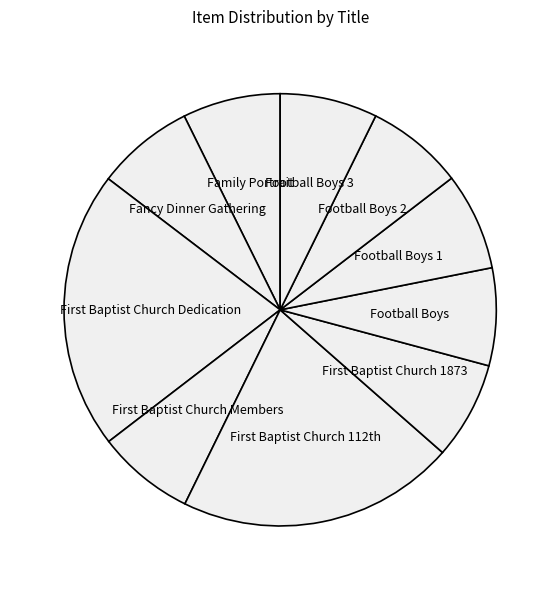

Is the sum of Football Boys 3 and Football Boys 2 greater than half?

No